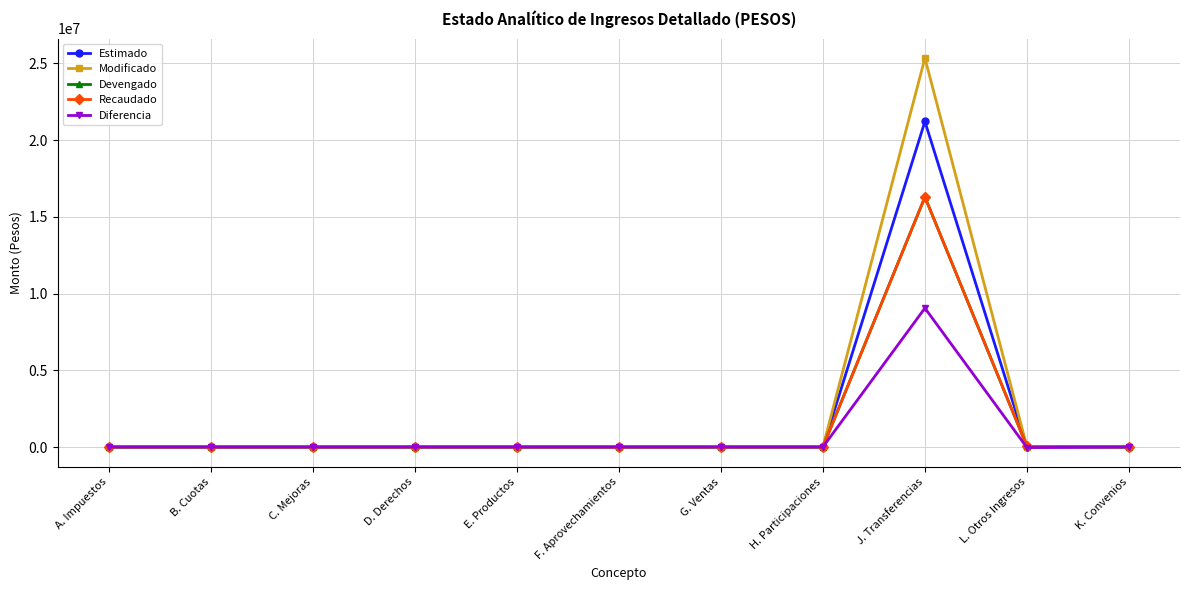

Is this an area chart (filled region under the line)?

No